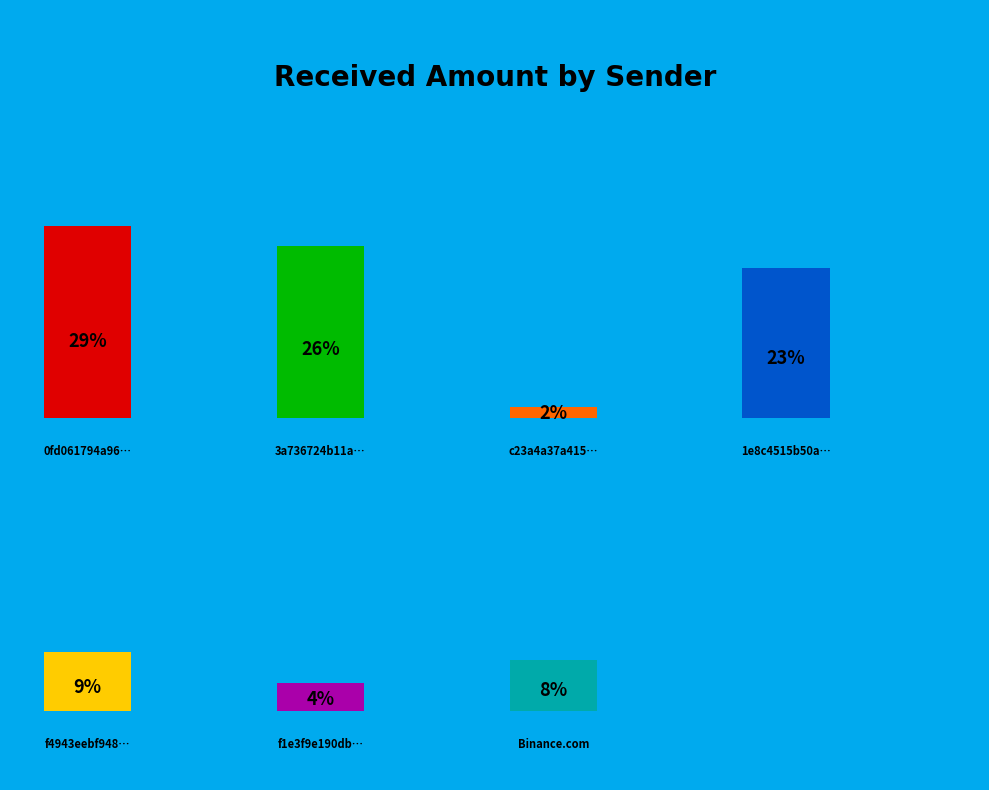

Which has a higher value, f4943eebf948cee4 or 0fd061794a96bd79?

0fd061794a96bd79